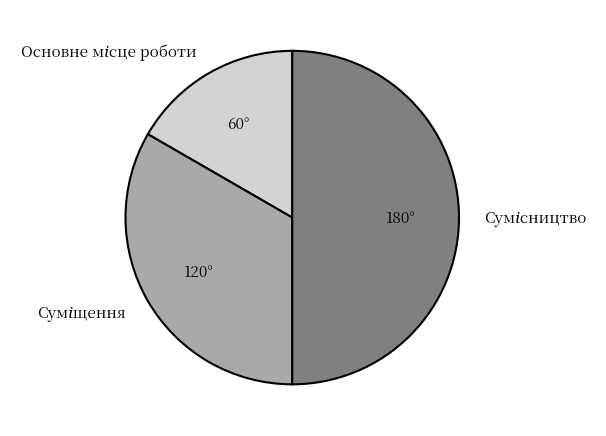

How many segments does this pie chart have?

3